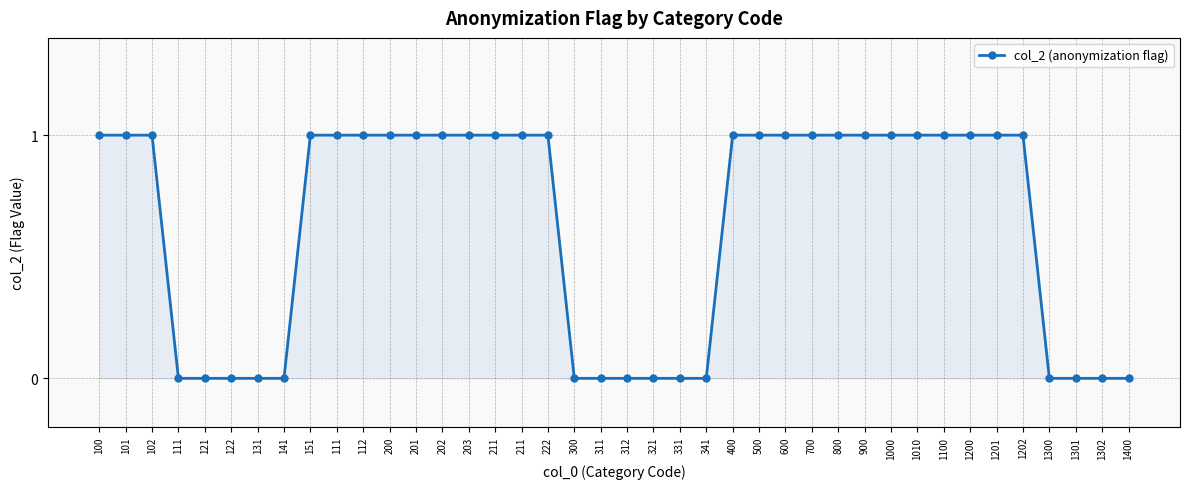

Rank the categories by value from lowest to highest.

111, 121, 122, 131, 141, 300, 311, 312, 321, 331, 341, 1300, 1301, 1302, 1400, 100, 101, 102, 151, 111, 112, 200, 201, 202, 203, 211, 211, 222, 400, 500, 600, 700, 800, 900, 1000, 1010, 1100, 1200, 1201, 1202